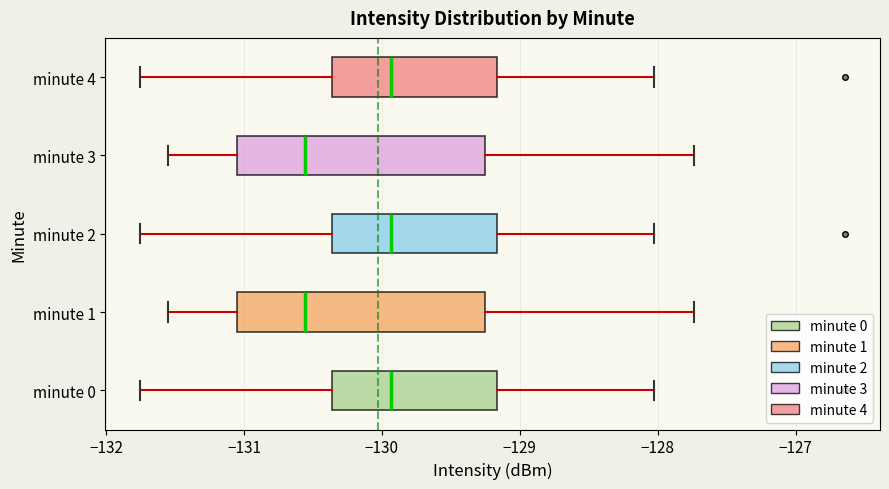

Reading bottom to top, transcribe this box plot: for each box, give where its median line is, the range the box spans, and where its two whiskers end, as read against the x-axis. The values are not printed on the chart, so give them approximately, as read against the axis.

minute 0: median -129.9, box -130.4 to -129.2, whiskers -131.8 to -128.0
minute 1: median -130.6, box -131.1 to -129.3, whiskers -131.6 to -127.7
minute 2: median -129.9, box -130.4 to -129.2, whiskers -131.8 to -128.0
minute 3: median -130.6, box -131.1 to -129.3, whiskers -131.6 to -127.7
minute 4: median -129.9, box -130.4 to -129.2, whiskers -131.8 to -128.0